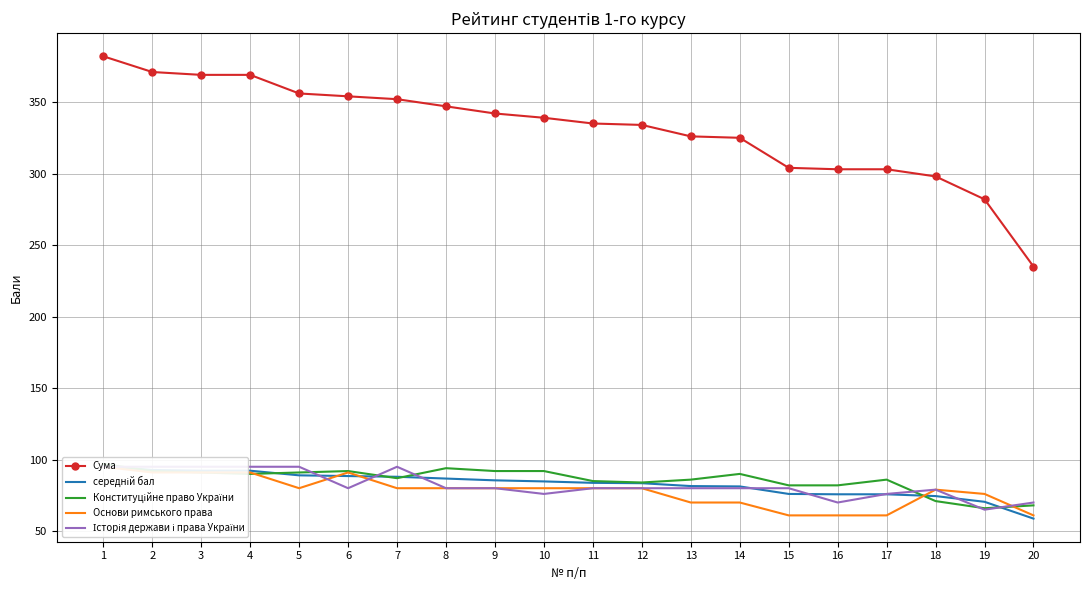

How many data points in Конституційне право України are above 90?

8